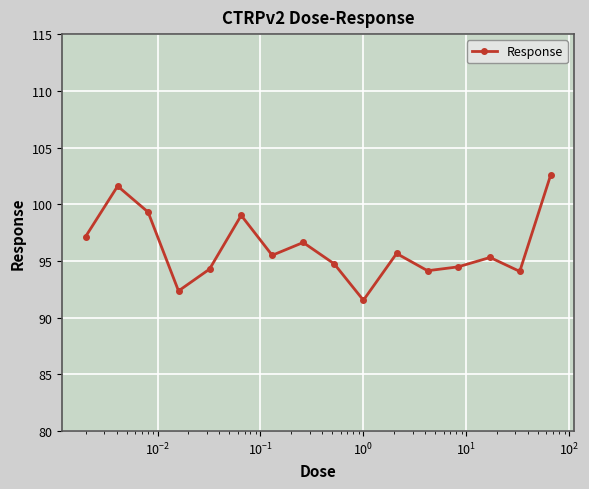

True or false: there are more than 0 points higher than both neighbors.

True